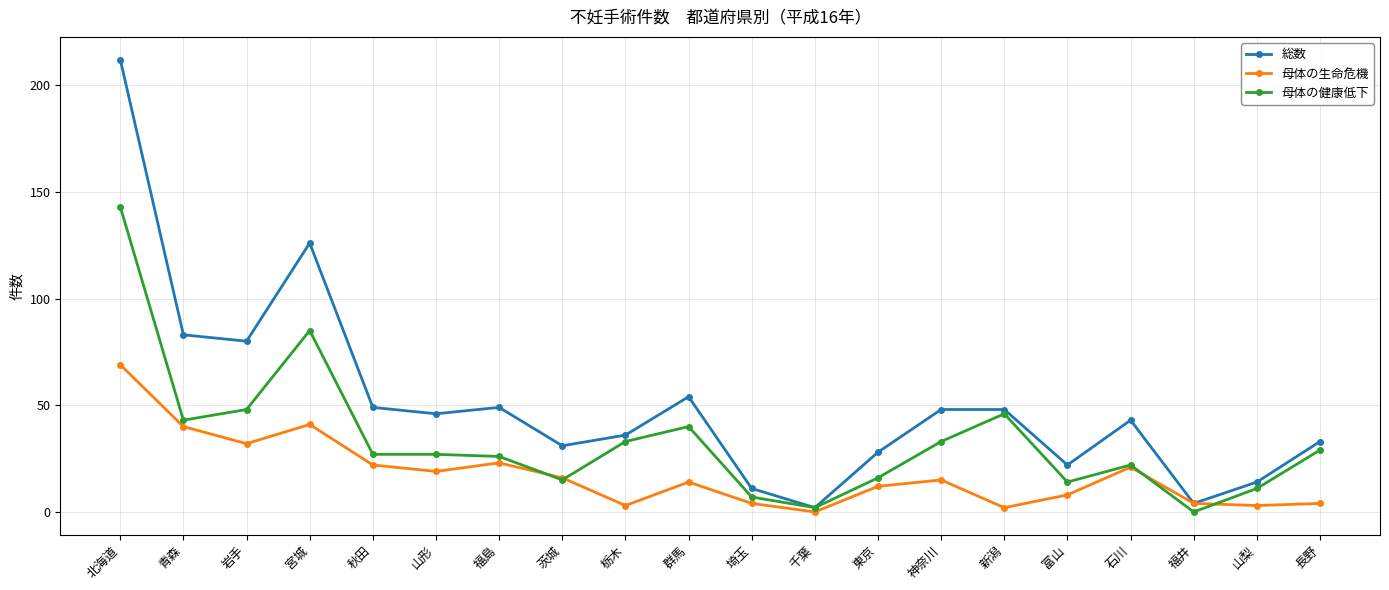

Rank the series by their maximum value, from highest to lowest.

総数, 母体の健康低下, 母体の生命危機